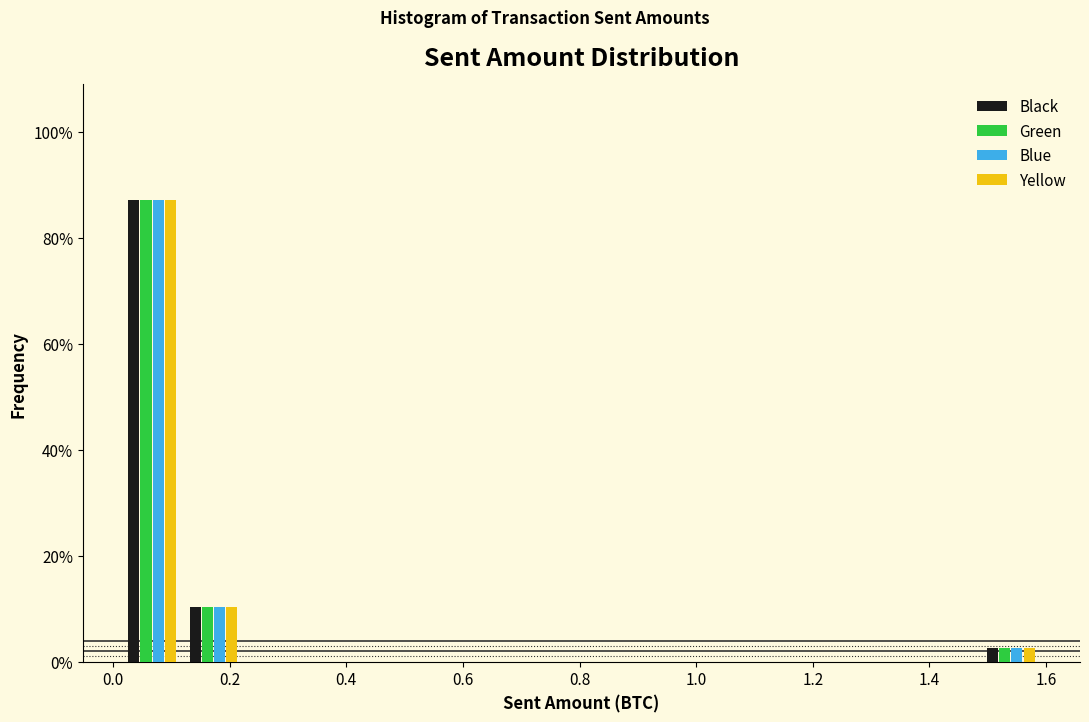

In the Green series, which range on the x-axis has the tallest bar?

0.02 to 0.12